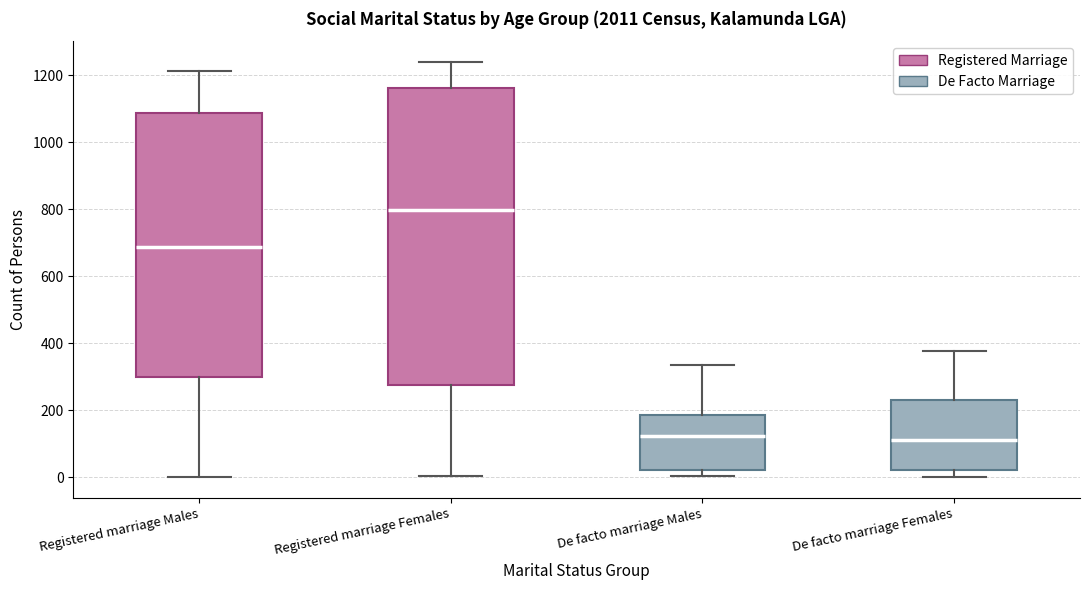

Which box is the tallest, from its lower edge to its upper edge?

Registered marriage Females